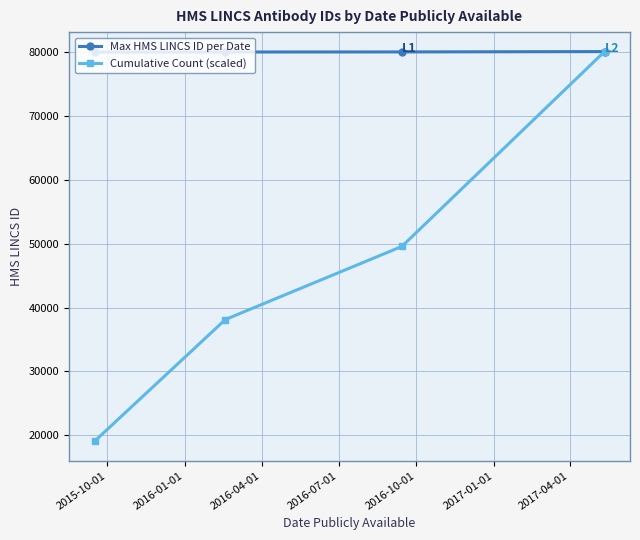

How many categories are shown in the chart?

4